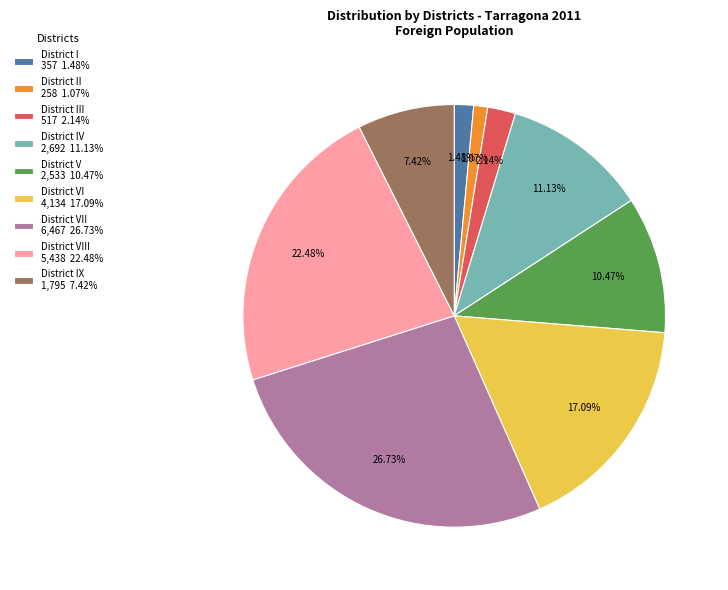

Is the sum of District II 258 1.07% and District VII 6,467 26.73% greater than half?

No